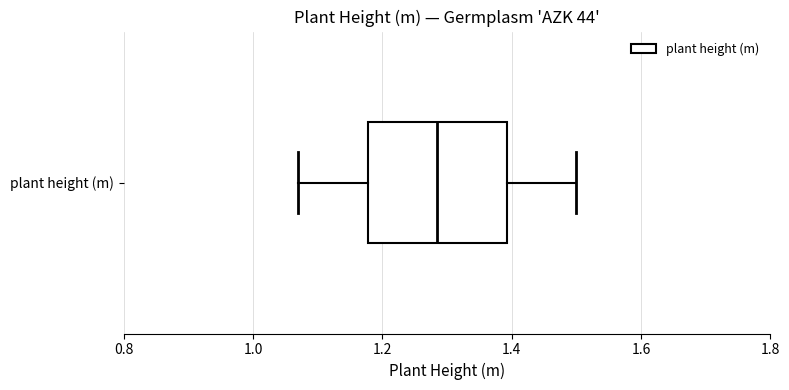

Where is the left edge of the box for plant height (m) on the x-axis? The values are not printed on the chart, so give them approximately, as read against the axis.

1.18